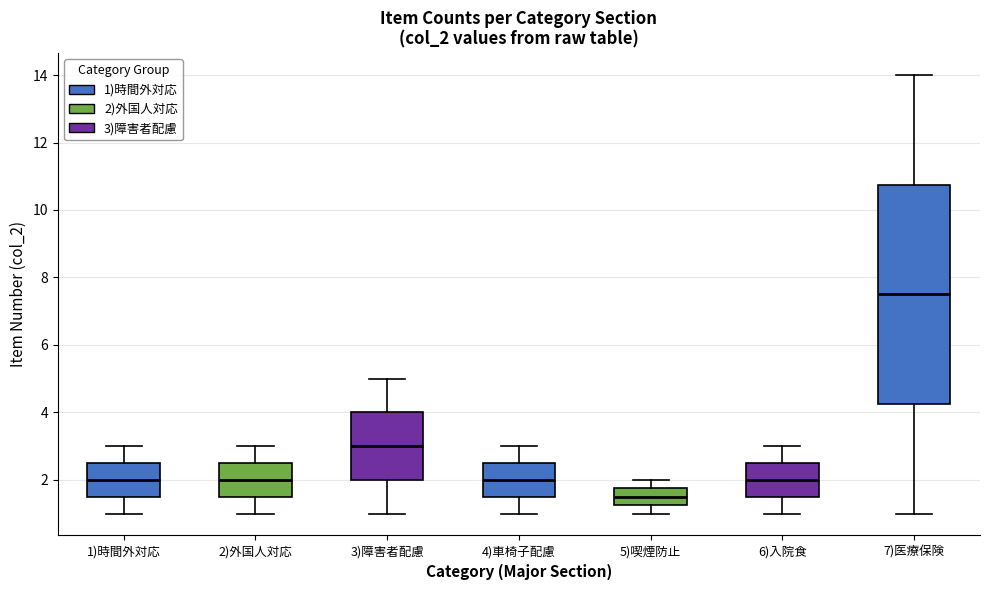

Reading left to right, transcribe this box plot: for each box, give where its median line is, the range the box spans, and where its two whiskers end, as read against the y-axis. The values are not printed on the chart, so give them approximately, as read against the axis.

1)時間外対応: median 2.0, box 1.6 to 2.6, whiskers 1.0 to 3.0
2)外国人対応: median 2.0, box 1.6 to 2.6, whiskers 1.0 to 3.0
3)障害者配慮: median 3.0, box 2.0 to 4.0, whiskers 1.0 to 5.0
4)車椅子配慮: median 2.0, box 1.6 to 2.6, whiskers 1.0 to 3.0
5)喫煙防止: median 1.6, box 1.2 to 1.8, whiskers 1.0 to 2.0
6)入院食: median 2.0, box 1.6 to 2.6, whiskers 1.0 to 3.0
7)医療保険: median 7.6, box 4.2 to 10.8, whiskers 1.0 to 14.0